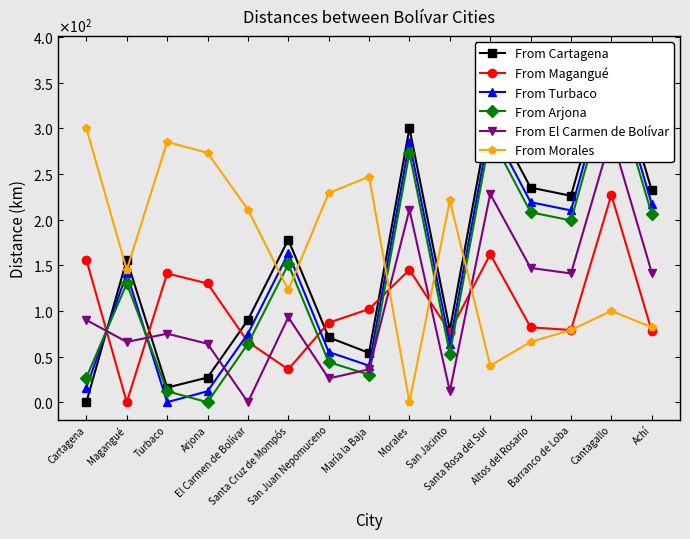

In From Cartagena, how many points are lower than both neighbors (excluding endpoints)?

4